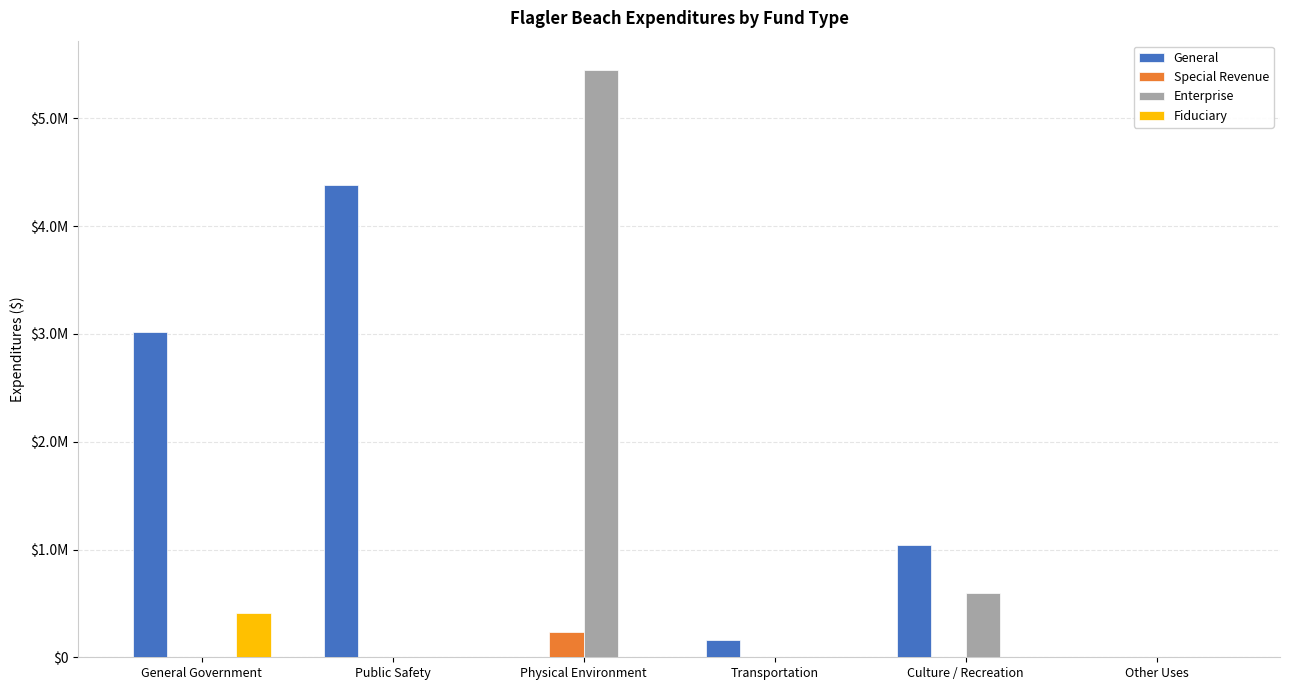

What position from the right is General Government?

6